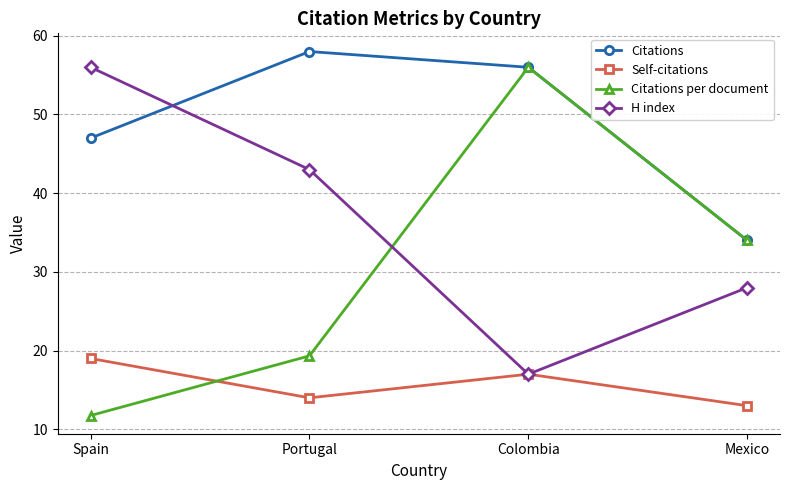

List the series in order of their overall mean, highest first.

Citations, H index, Citations per document, Self-citations